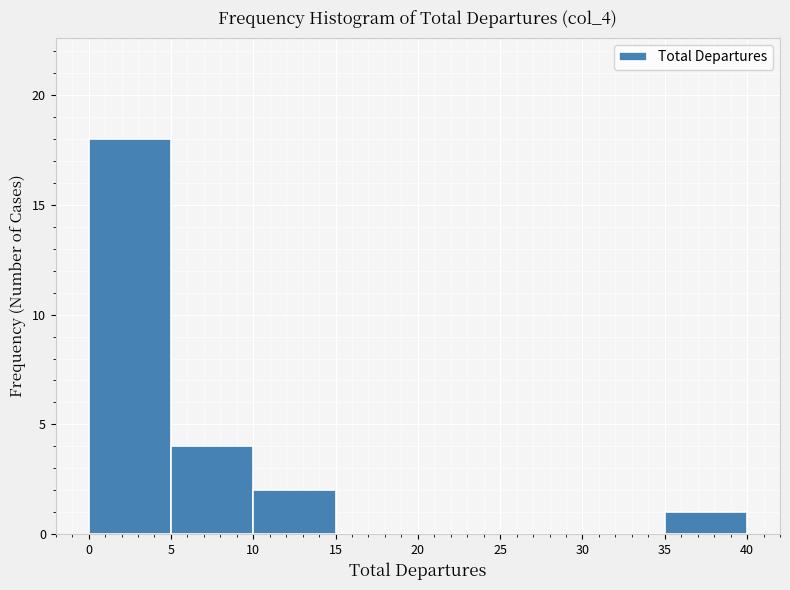

Which range on the x-axis has the tallest bar?

0 to 5